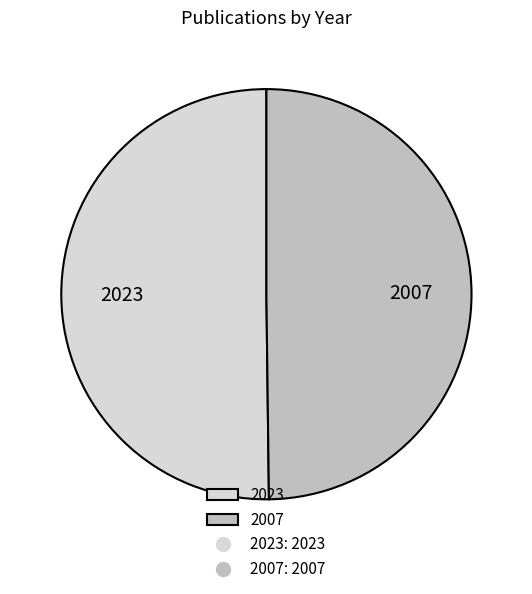

What is the ratio of the value at 2007 to the value at 2023?

1.0